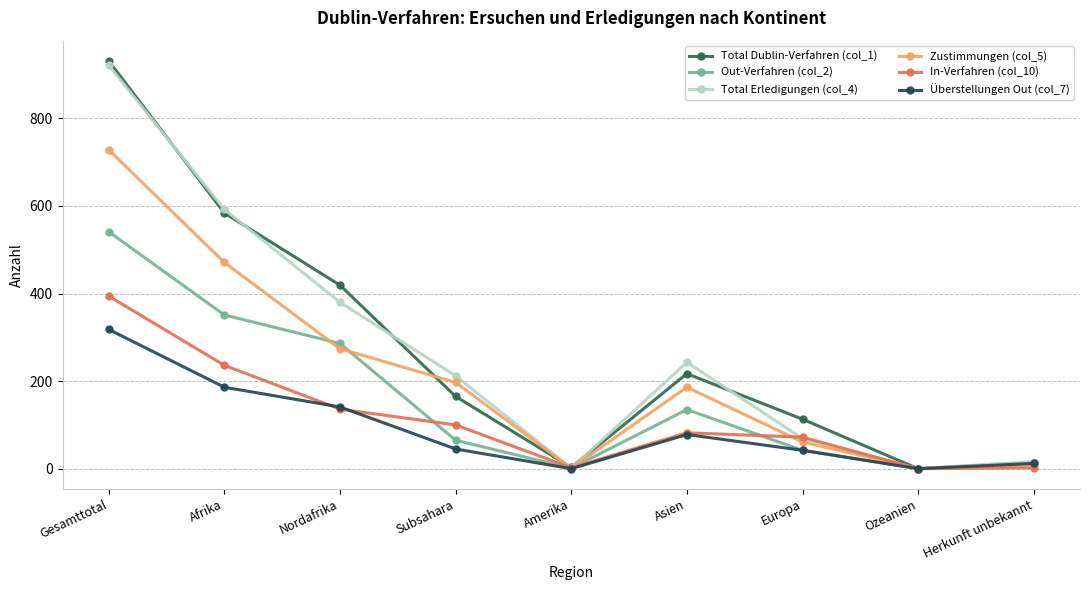

What is the label of the 3rd point from the left?

Nordafrika